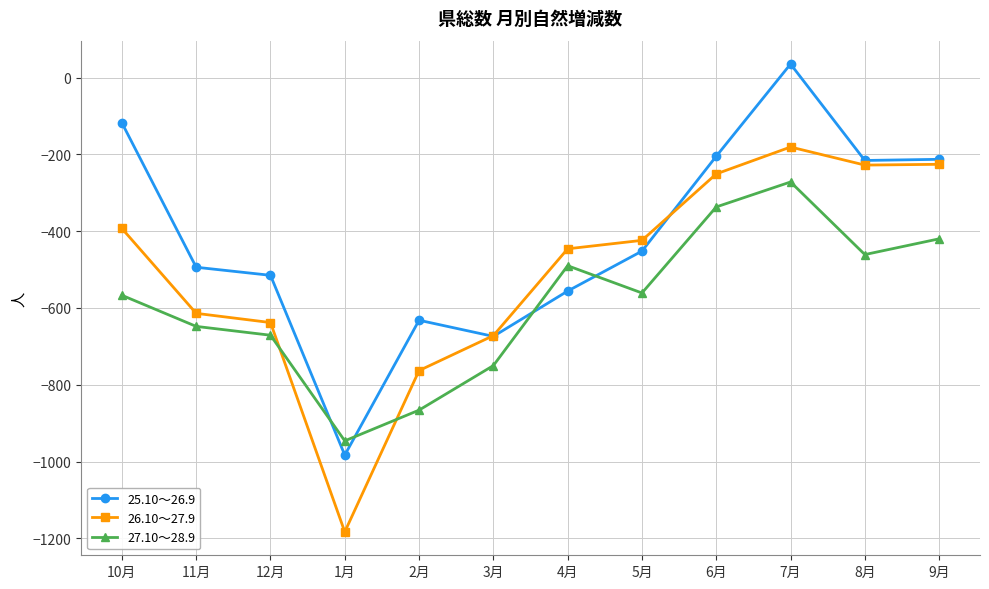

Between which two adjacent categories do 27.10～28.9 and 26.10～27.9 first intersect?

12月 and 1月